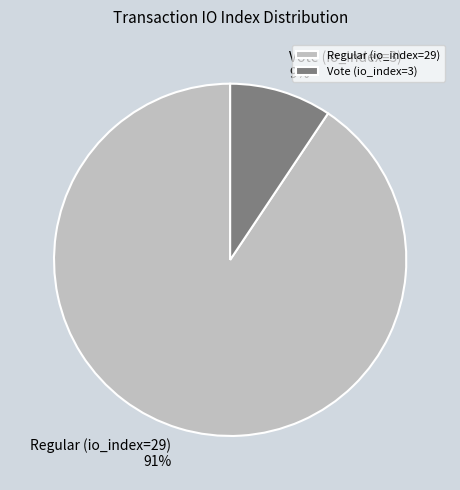

Combined, do Vote (io_index=3) and Regular (io_index=29) account for over 50%?

Yes